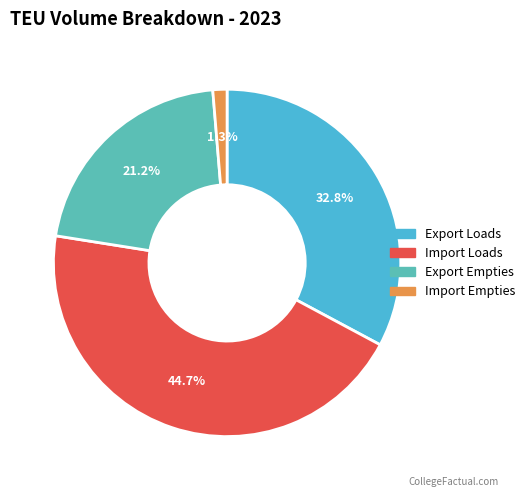

Between Import Loads and Export Empties, which is larger?

Import Loads